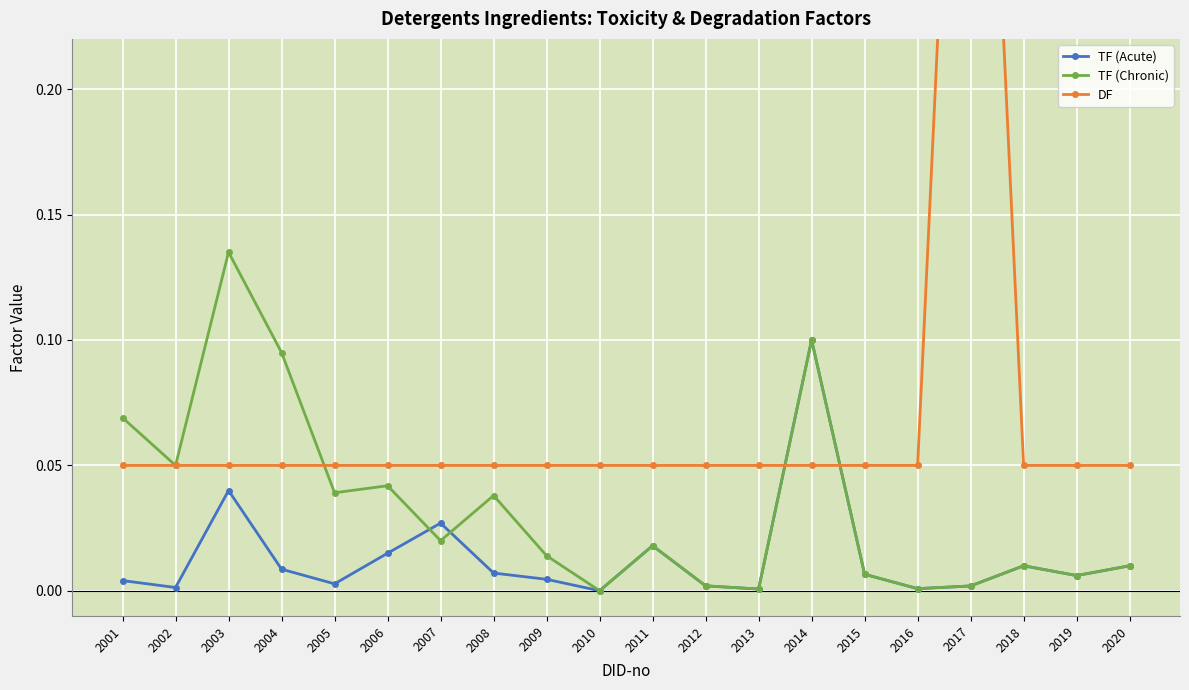

At which category is the sum across all series the highest?

2017